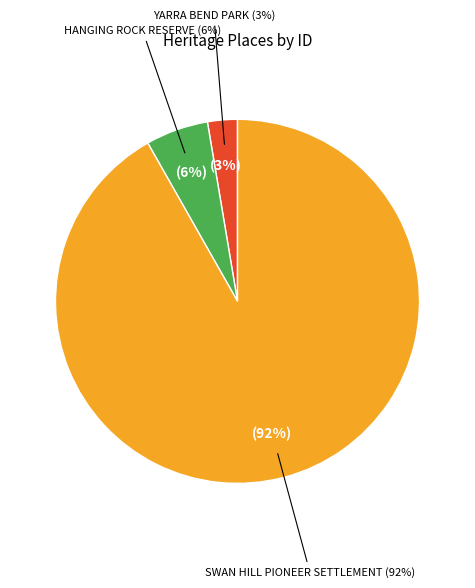

True or false: SWAN HILL PIONEER SETTLEMENT accounts for 92% of the total.

True